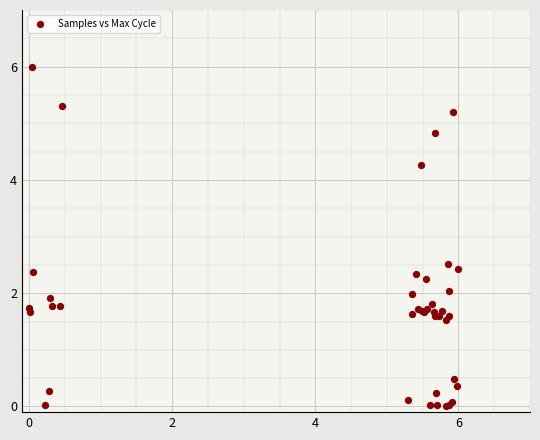

What Y value in the scatter plot is closest to 3?

2.5